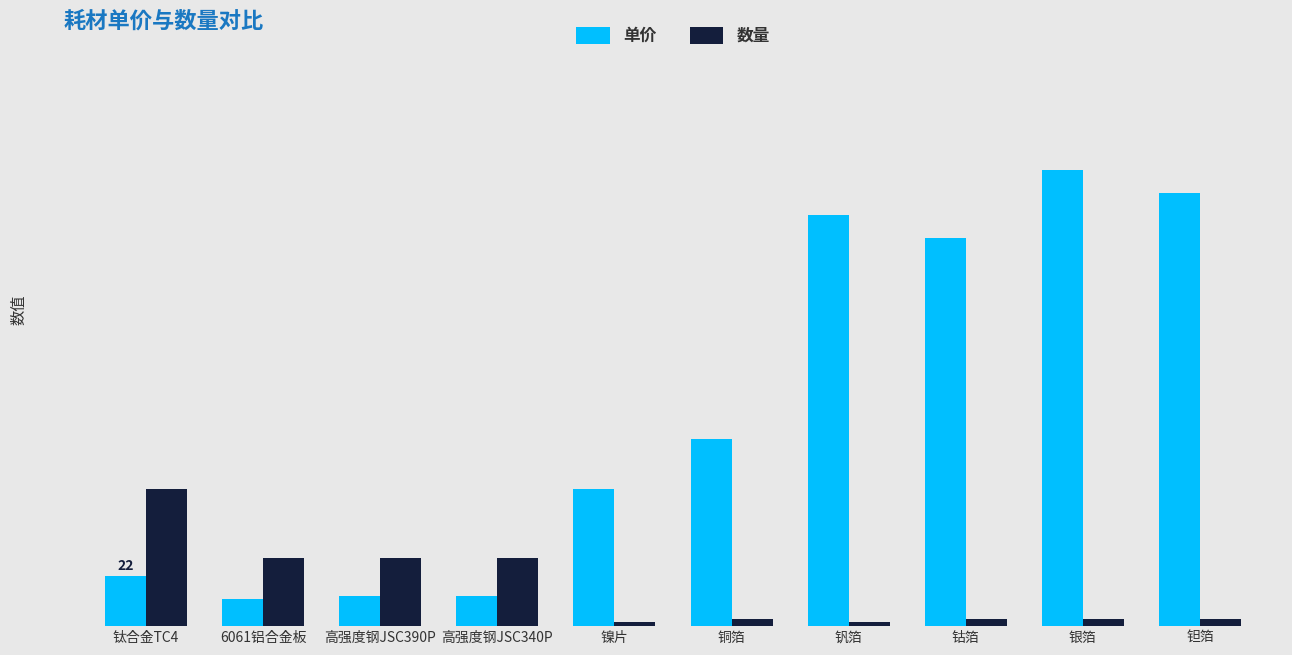

The value of 单价 at 高强度钢JSC390P is 13. True or false?

True